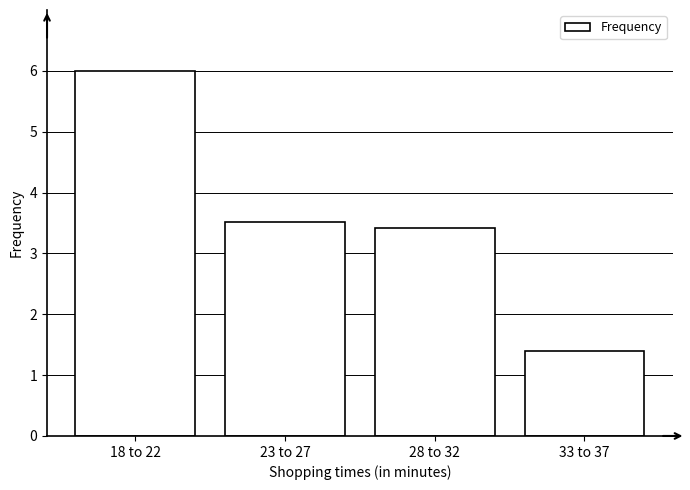

Reading right to left, list all the values displayed in this chart.

1.4	3.4	3.5	6.0